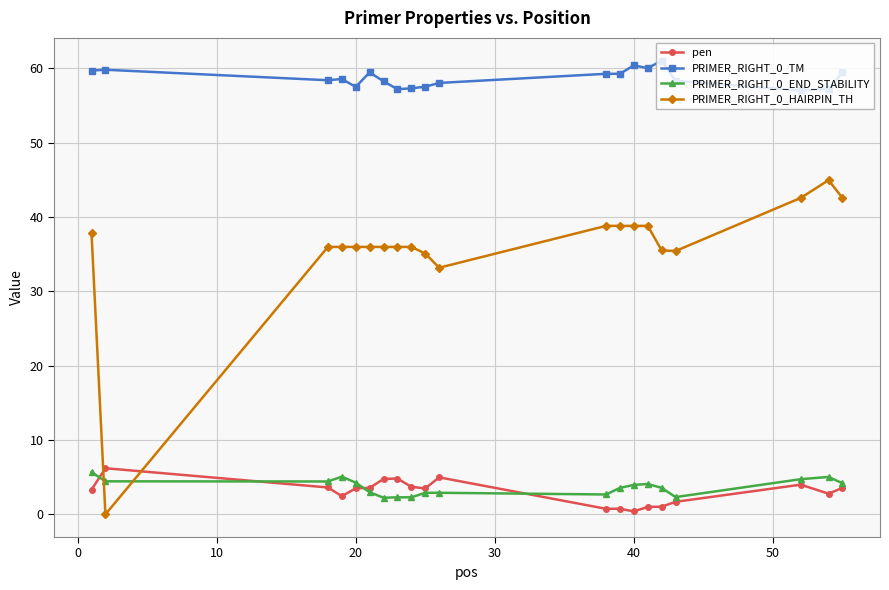

Which series has the largest total across all categories?

PRIMER_RIGHT_0_TM